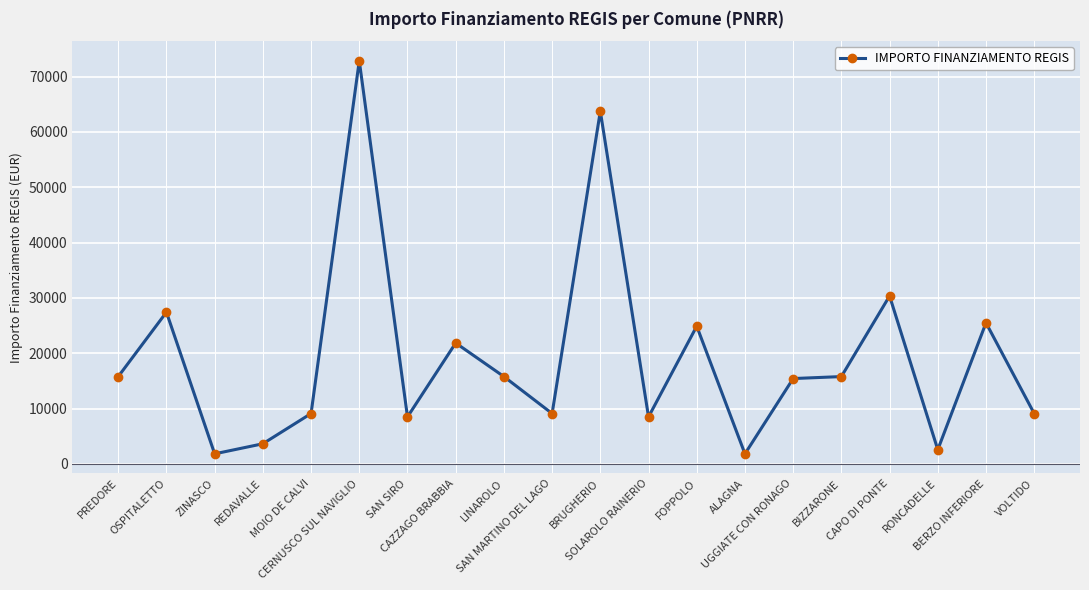

How many lines are shown in the chart?

1